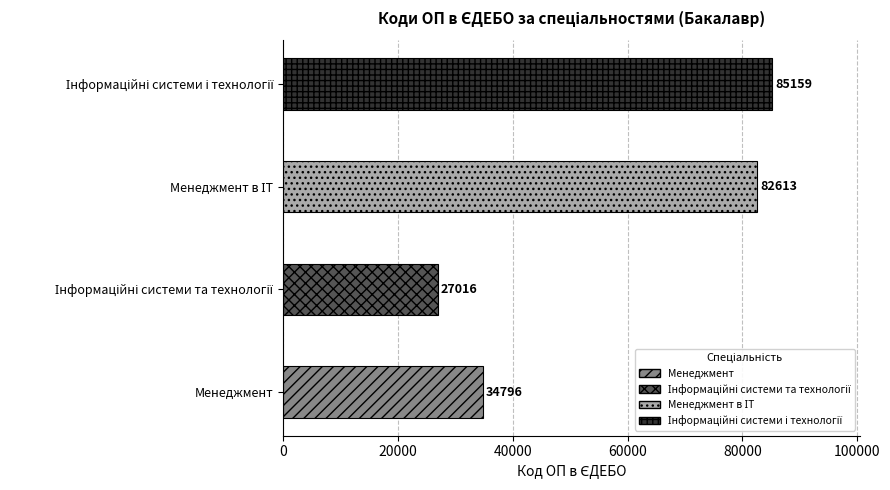

Reading left to right, transcribe all the data shown in this chart.

Менеджмент=34796	Інформаційні системи та технології=27016	Менеджмент в ІТ=82613	Інформаційні системи і технології=85159